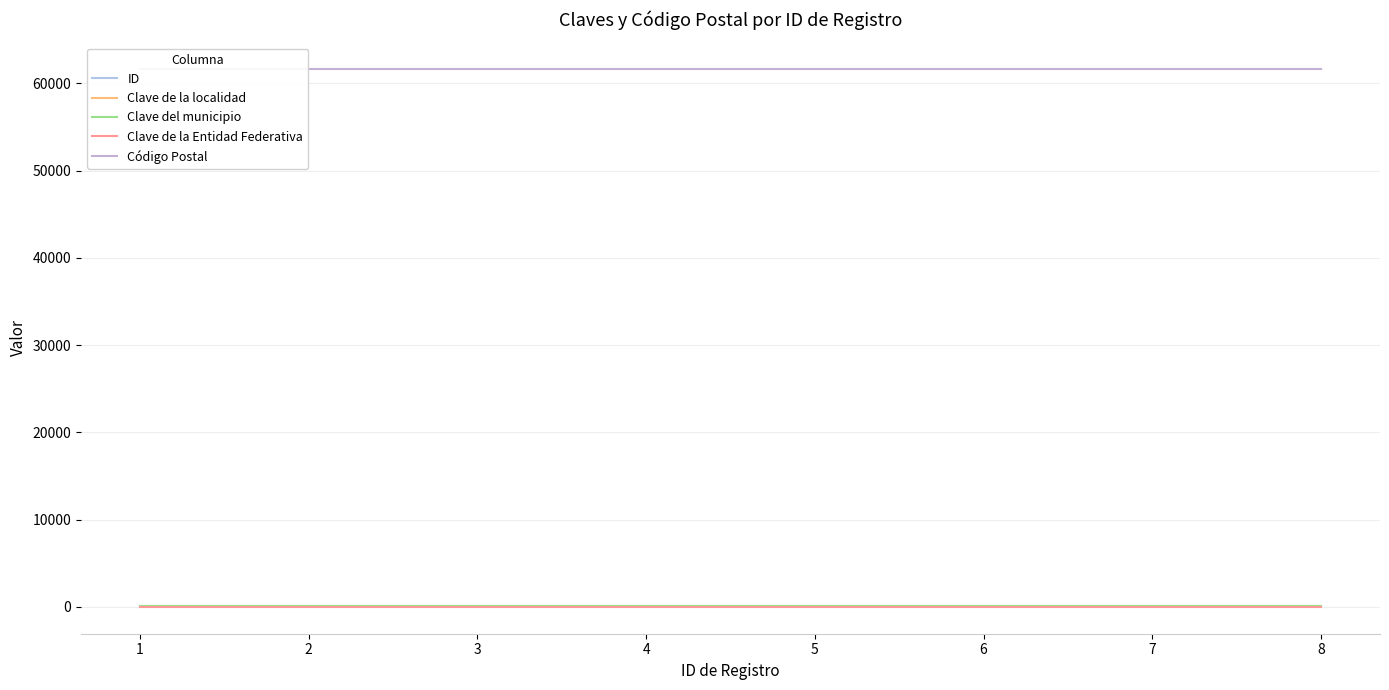

What is the difference between the highest and lowest values at 8?

61607